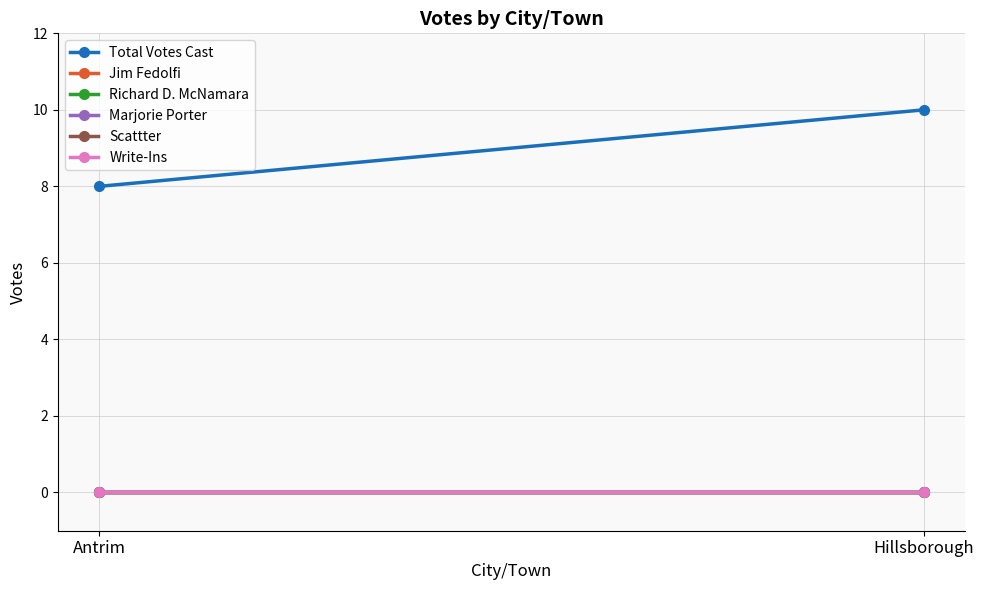

Which series has the largest total across all categories?

Total Votes Cast